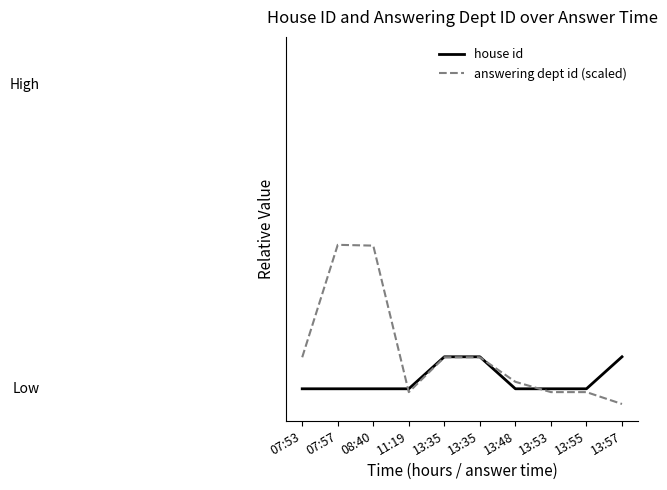

Does the chart display data point markers on the line(s)?

No